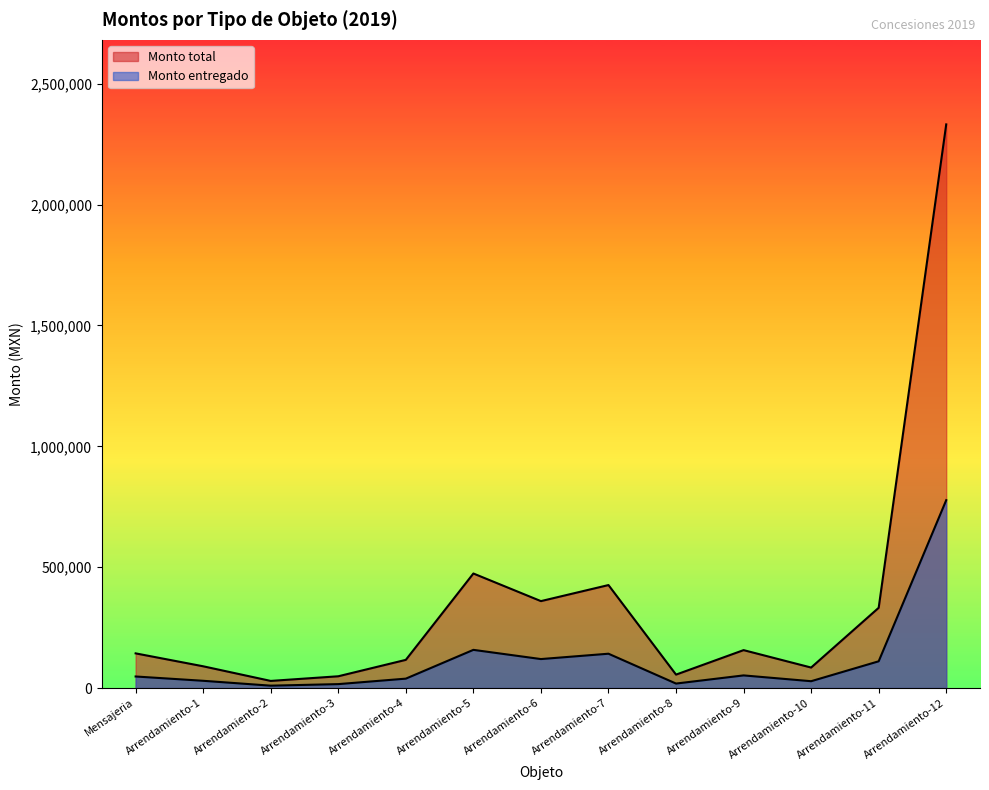

True or false: Monto entregado and Monto total cross at least once.

False